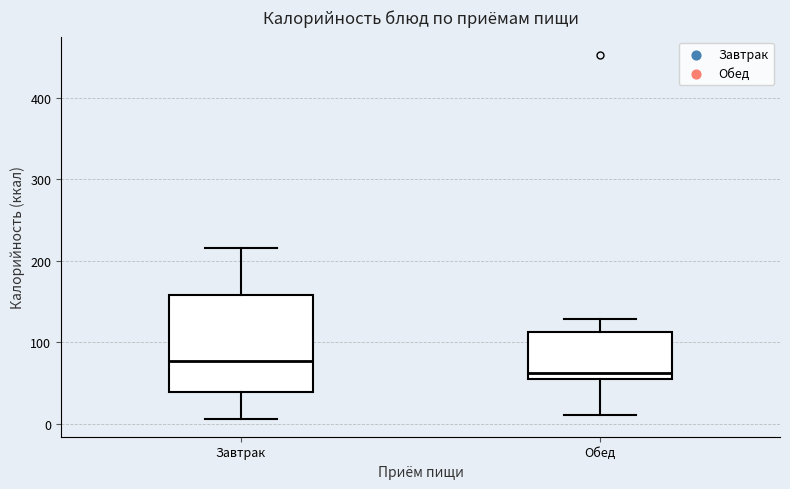

Where does the lower whisker of the box for Обед end on the y-axis? The values are not printed on the chart, so give them approximately, as read against the axis.

10